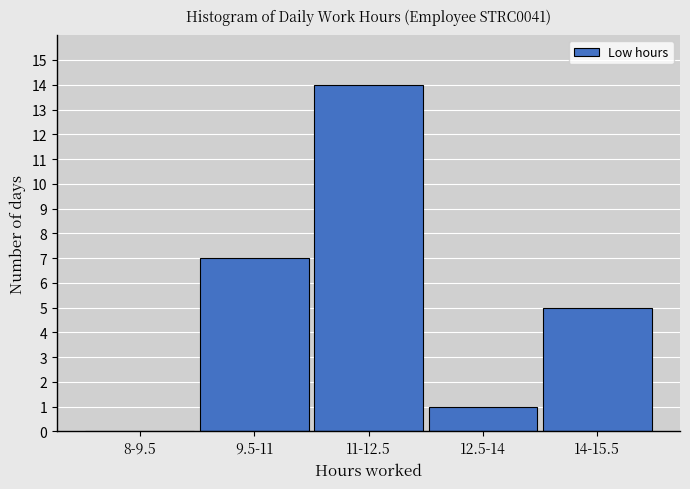

True or false: the data shows 9 at 14-15.5.

False